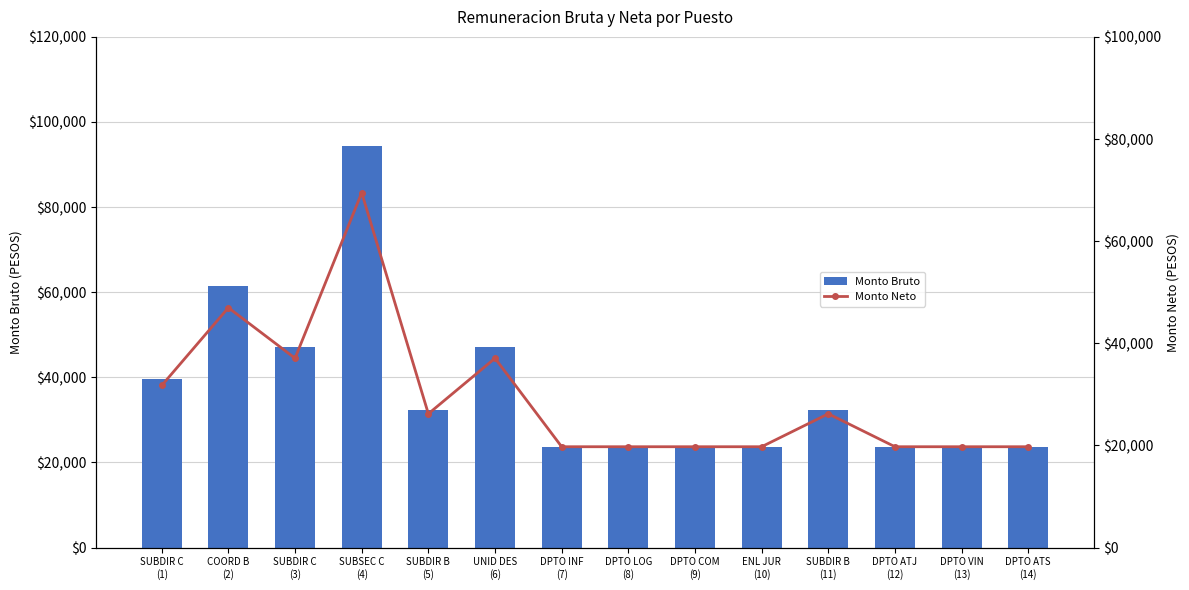

What is the sum of all Monto Bruto values?

519614.2